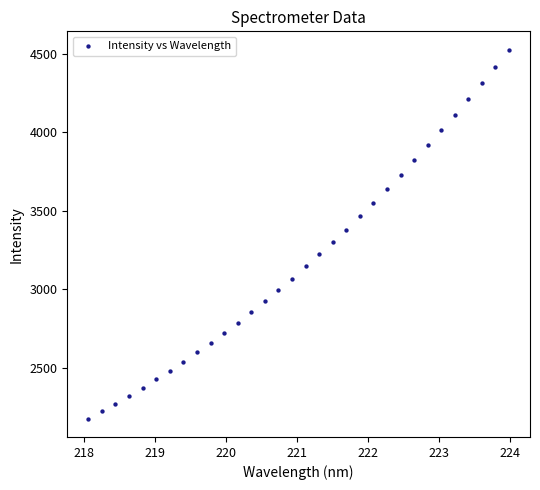

What is the range of X values (max minus min)?

5.9